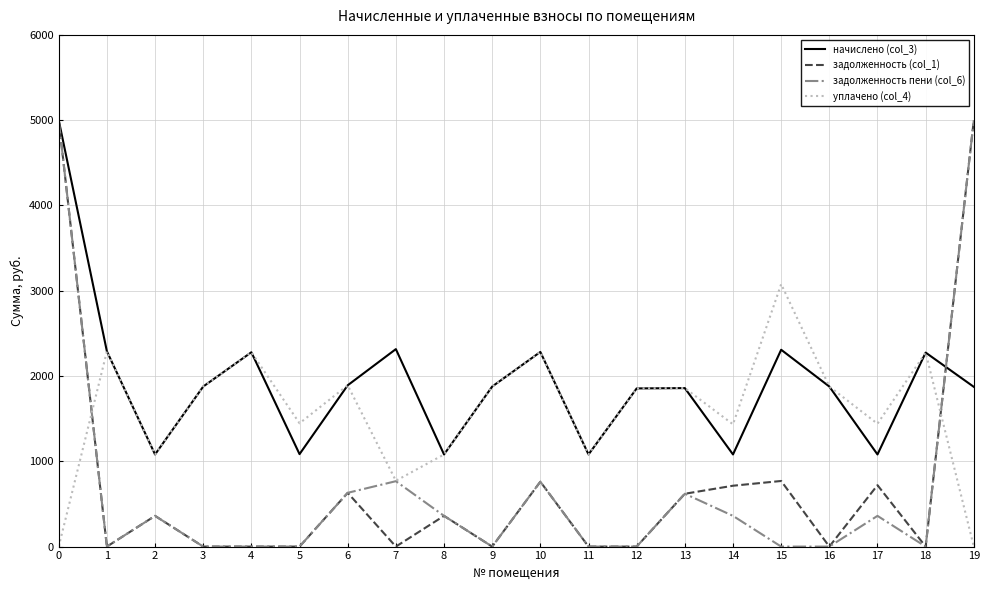

Is the value of уплачено (col_4) at 15 greater than the value of задолженность пени (col_6) at 11?

Yes